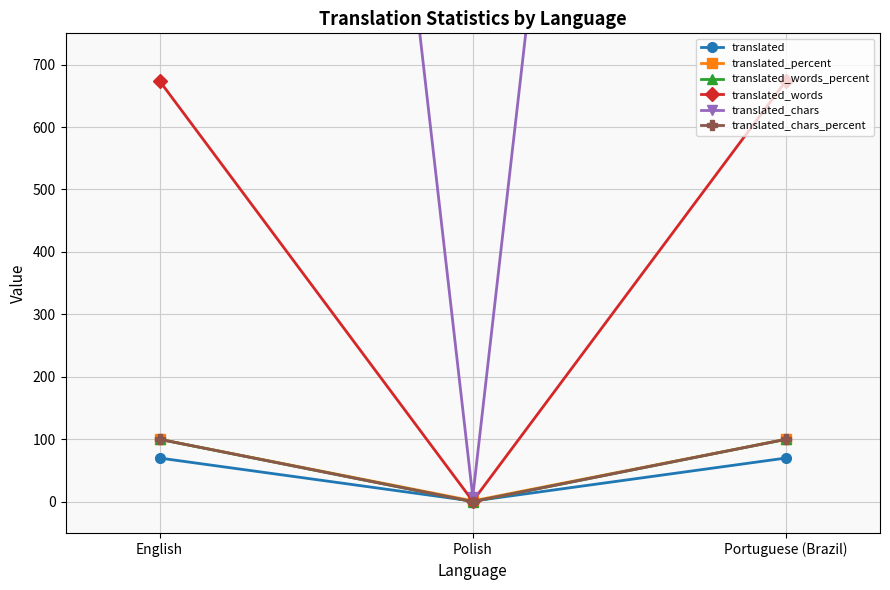

Is it true that translated_chars_percent equals 100.0 at Portuguese (Brazil)?

True